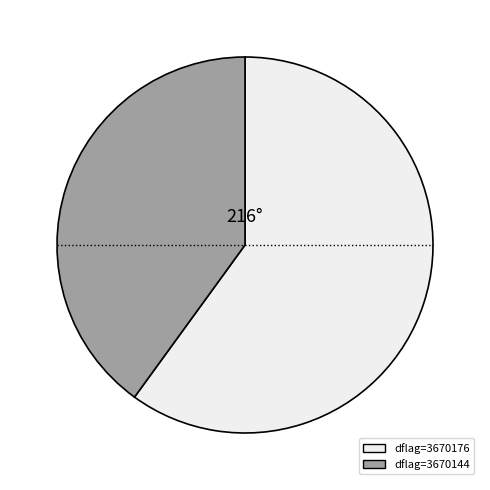

Is there a majority slice in this chart?

Yes